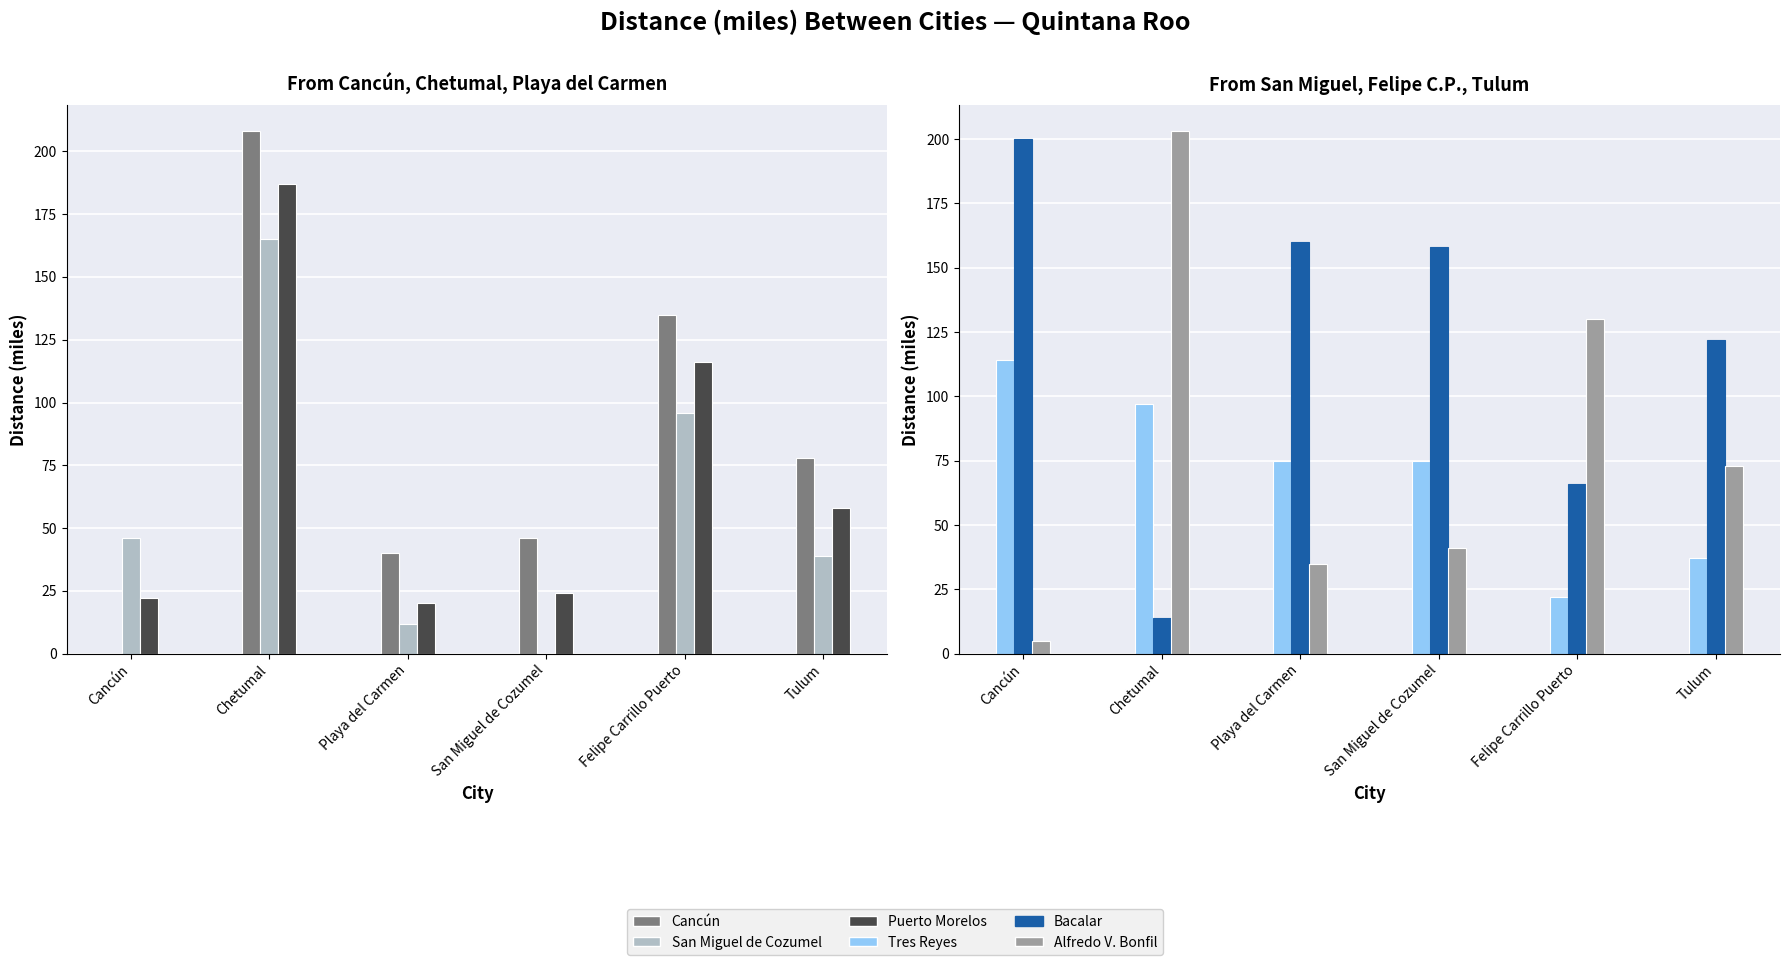

What position from the right is San Miguel de Cozumel?

3